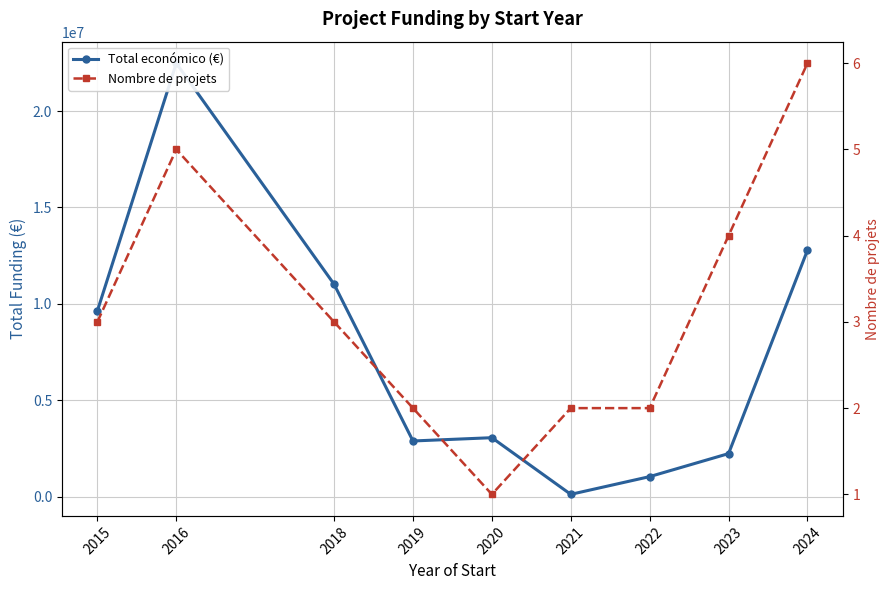

How many distinct data groups are displayed?

2